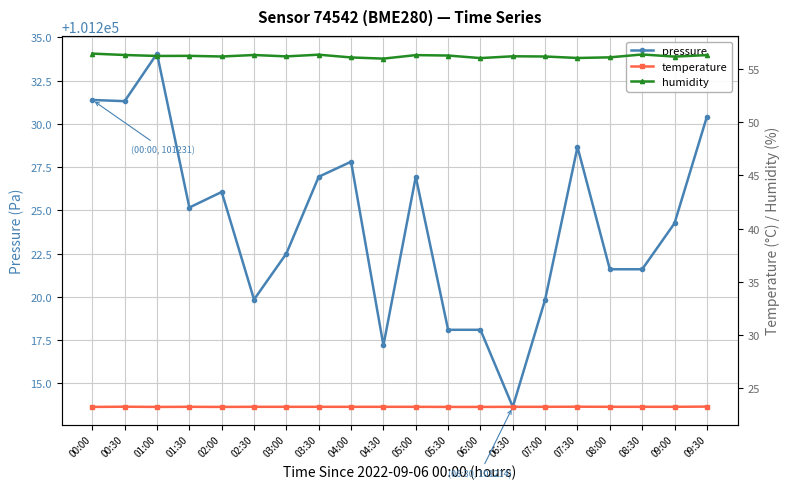

What is the difference between the pressure values at 09:00 and 05:30?

6.2